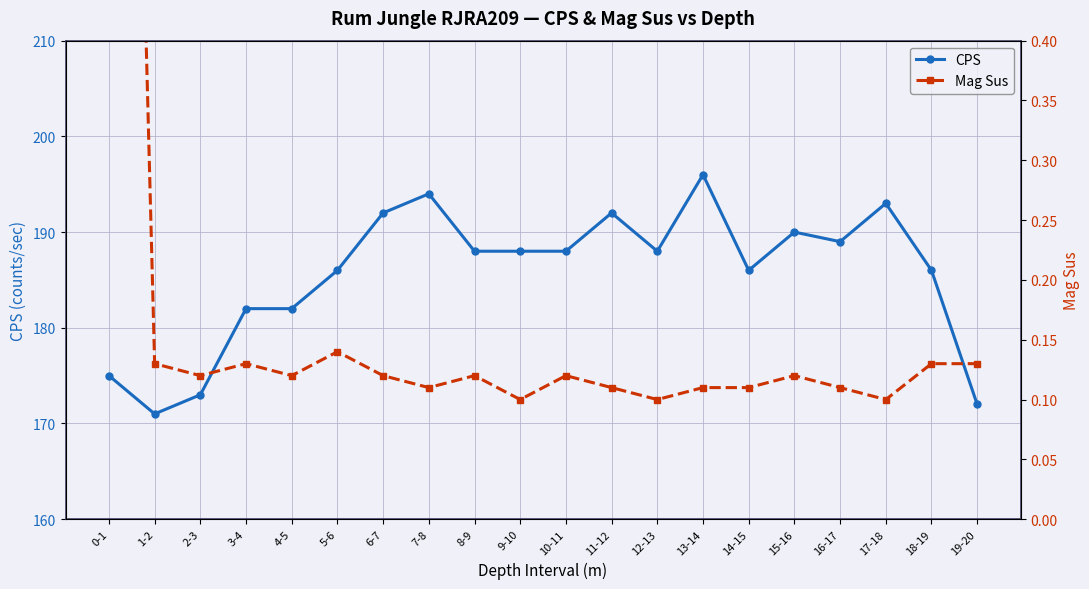

What is the total value across all series at 16-17?

189.1